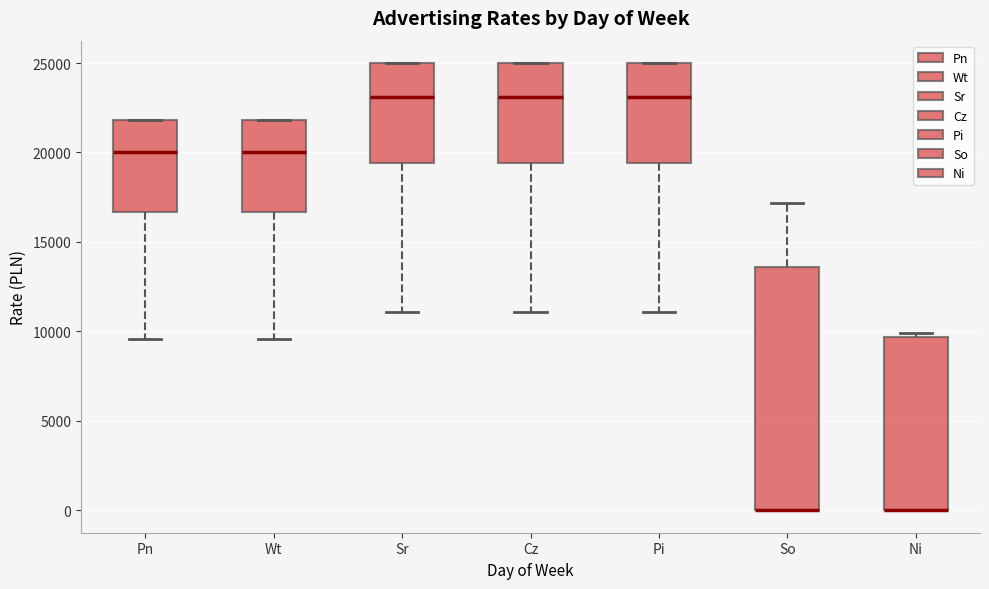

Where is the upper edge of the box for Pn on the y-axis? The values are not printed on the chart, so give them approximately, as read against the axis.

22000